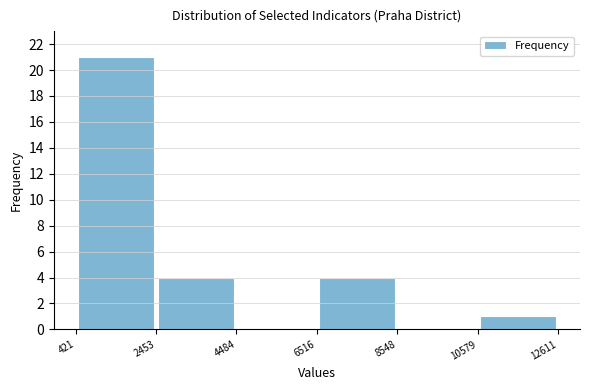

Reading left to right, transcribe this chart: for each bar, give the range it covers on the x-axis and its height. The values are not printed on the chart, so give them approximately, as read against the axis.

421 to 2453: 21
2453 to 4484: 4
4484 to 6516: 0
6516 to 8548: 4
8548 to 10579: 0
10579 to 12611: 1